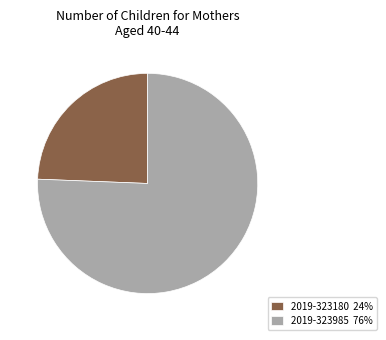

Which category has the biggest portion of the pie?

2019-323985